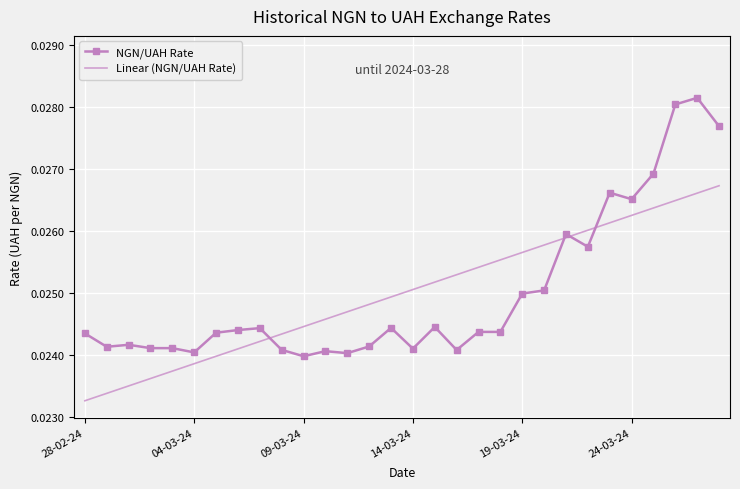

After their last crossing, which series has the higher values: NGN/UAH Rate or Linear (NGN/UAH Rate)?

NGN/UAH Rate